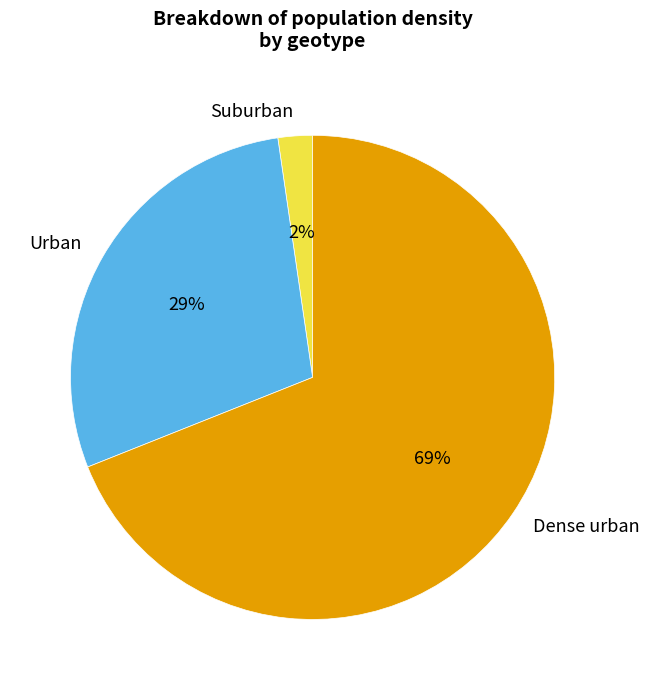

Does Dense urban account for over 50% of the chart?

Yes